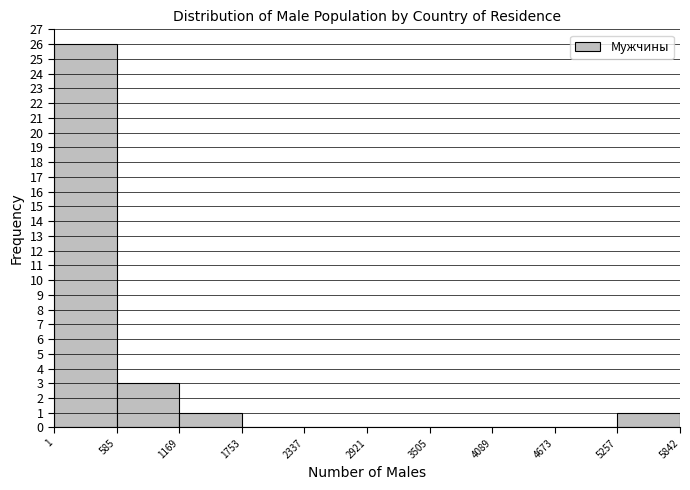

Reading left to right, list every bar in this chart as the range it spans on the x-axis followed by its height. The values are not printed on the chart, so give them approximately, as read against the axis.

1 to 585: 26
585 to 1169: 3
1169 to 1753: 1
1753 to 2337: 0
2337 to 2921: 0
2921 to 3505: 0
3505 to 4089: 0
4089 to 4673: 0
4673 to 5257: 0
5257 to 5842: 1